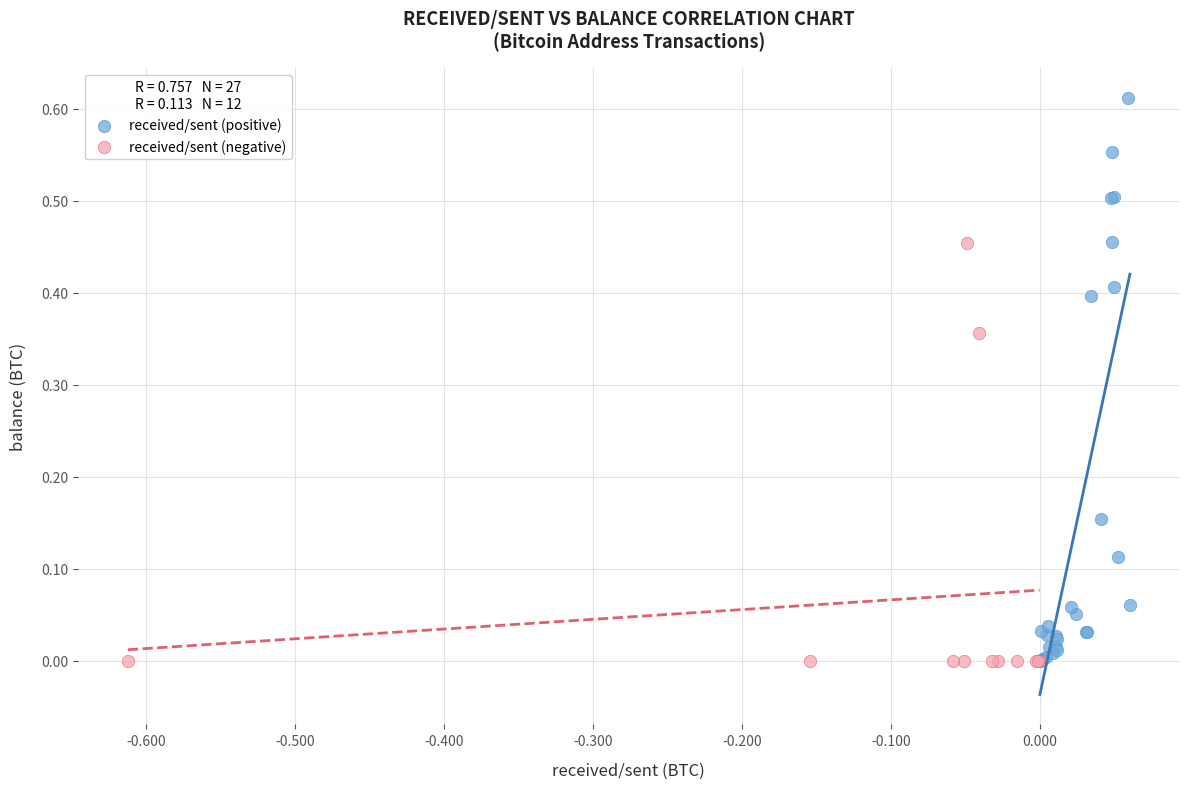

Which series has the widest spread of Y values?

received/sent (positive)